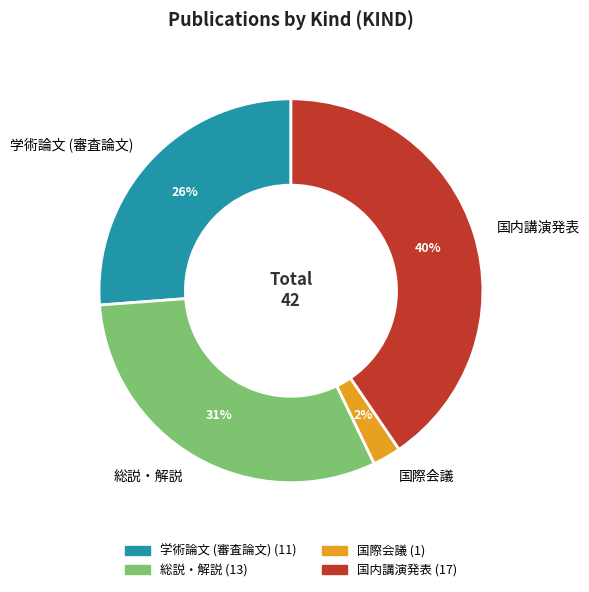

To the nearest percent, what percentage of the pie is 国内講演発表?

40%